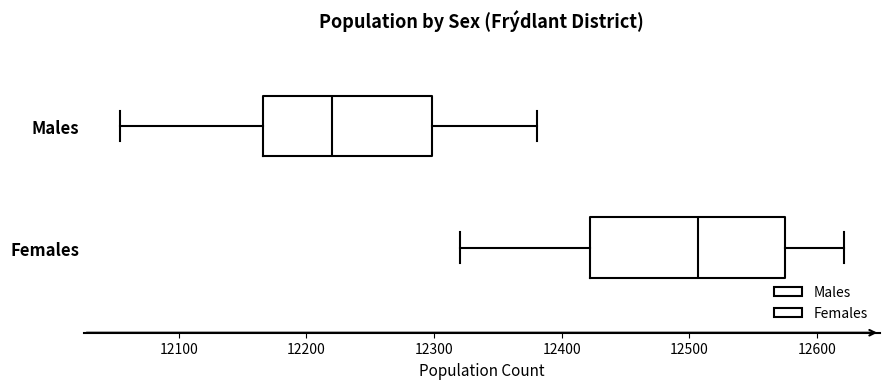

Which box's median line is the furthest to the left?

Males